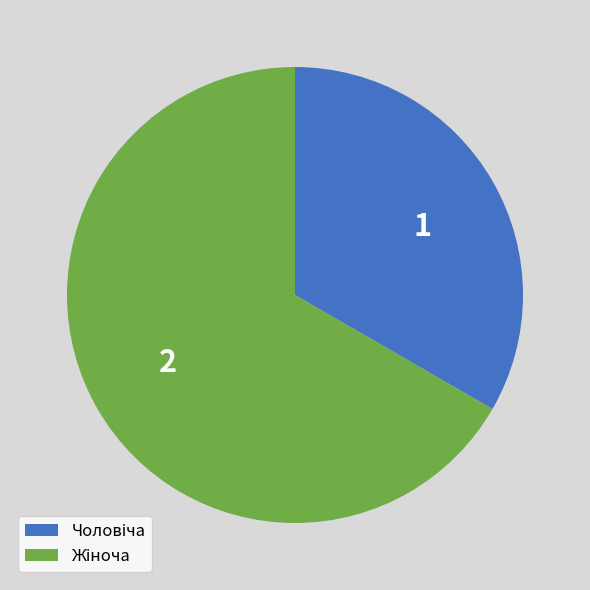

Is there a majority slice in this chart?

Yes